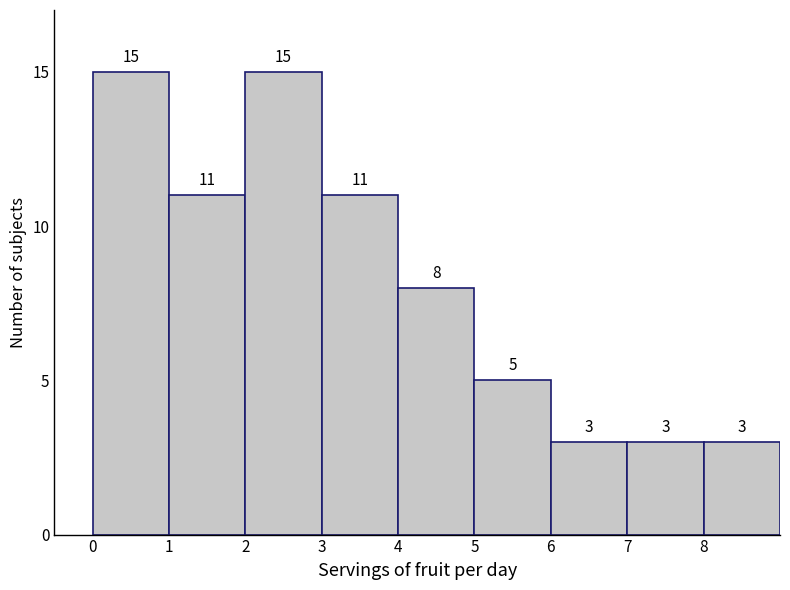

How tall is the bar that spans 8 to 9 on the x-axis?

3